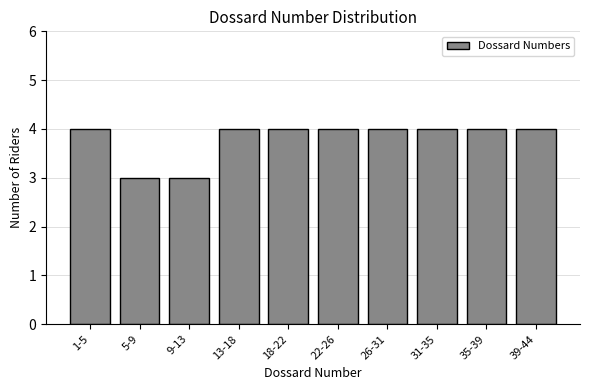

Reading left to right, transcribe all the data shown in this chart.

1-5=4	5-9=3	9-13=3	13-18=4	18-22=4	22-26=4	26-31=4	31-35=4	35-39=4	39-44=4